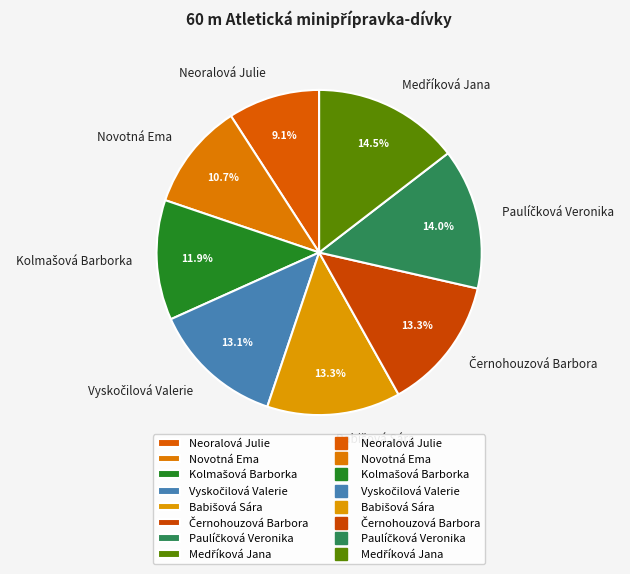

Which slice is the smallest?

Neoralová Julie